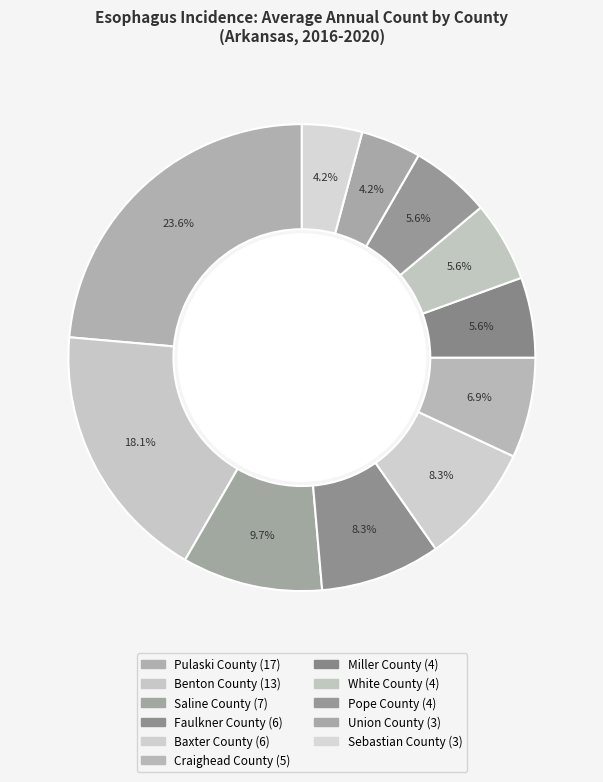

How many segments does this pie chart have?

11